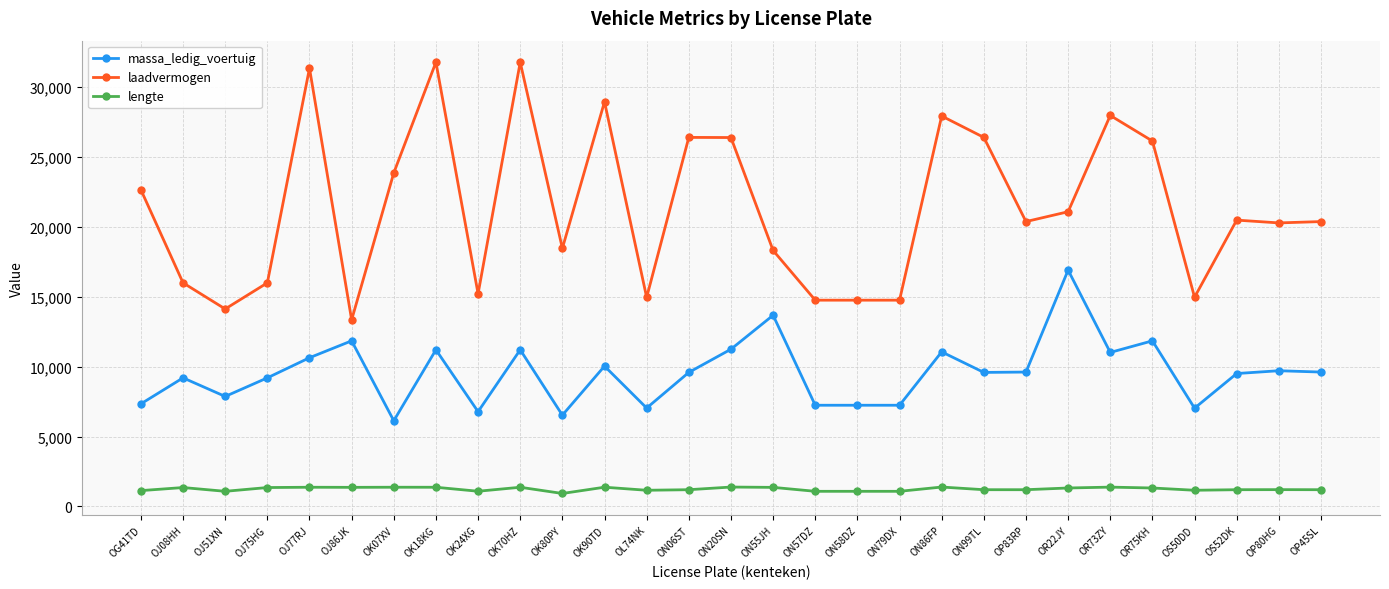

What is the value of the laadvermogen point at the 9th from the left?

15220